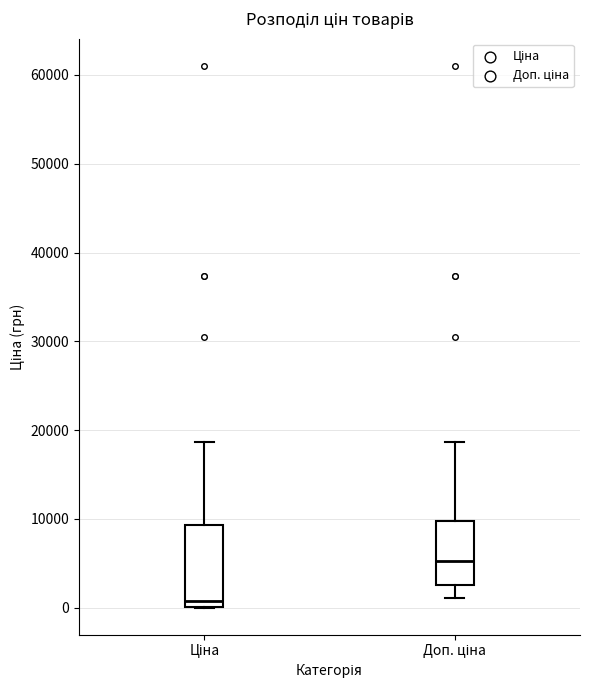

Reading left to right, transcribe this box plot: for each box, give where its median line is, the range the box spans, and where its two whiskers end, as read against the y-axis. The values are not printed on the chart, so give them approximately, as read against the axis.

Ціна: median 1000, box 0 to 9000, whiskers 0 to 19000
Доп. ціна: median 5000, box 3000 to 10000, whiskers 1000 to 19000